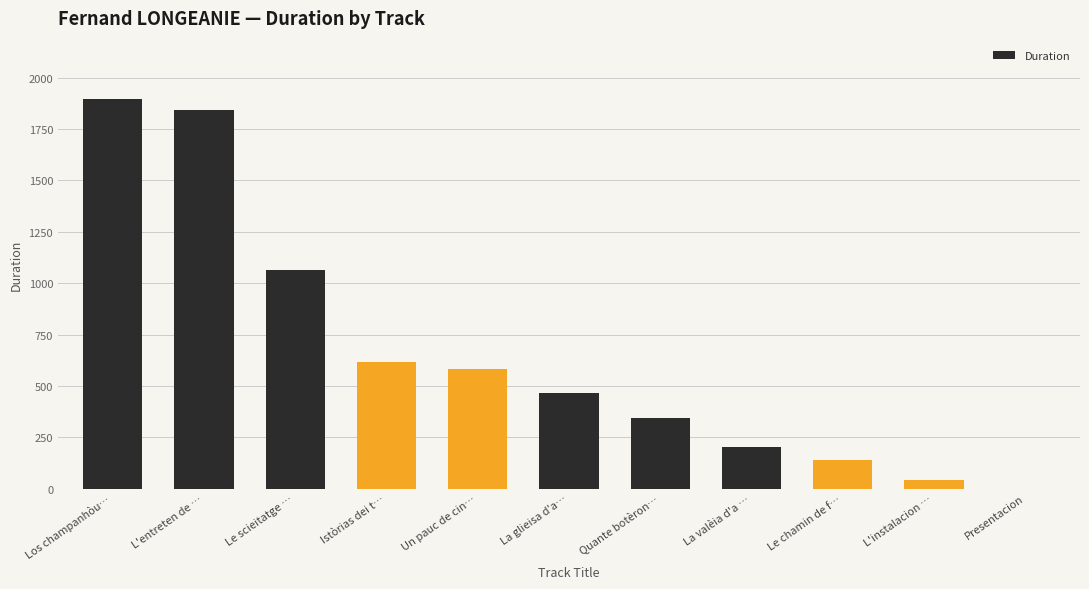

Count the number of categories in the chart.

11